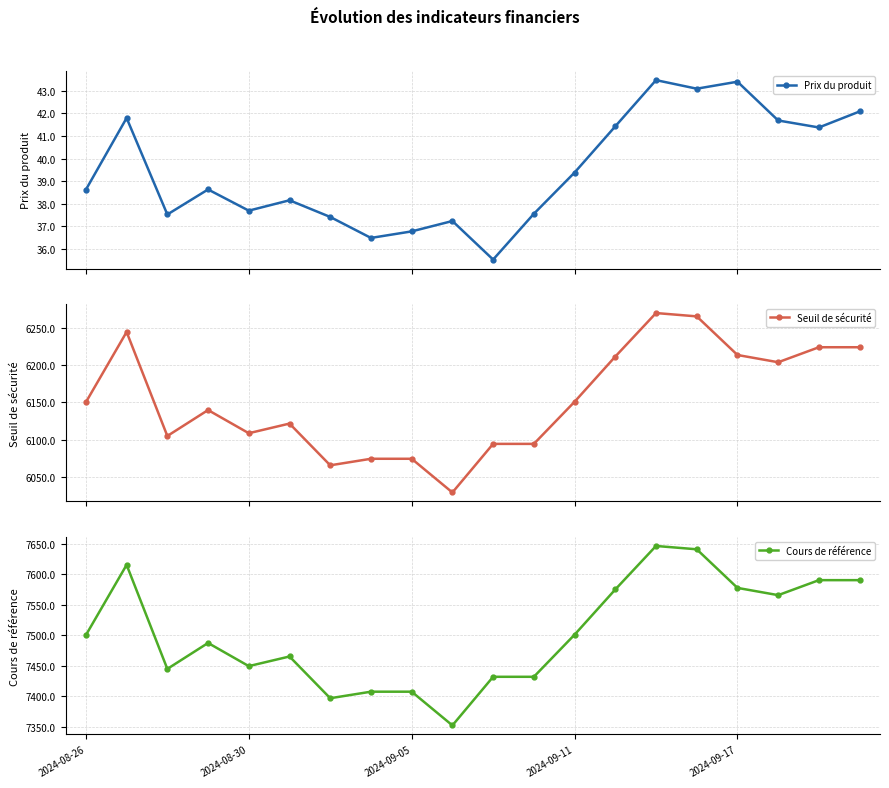

The Cours de référence series shows 11775.7 at 2024-09-17. True or false?

False